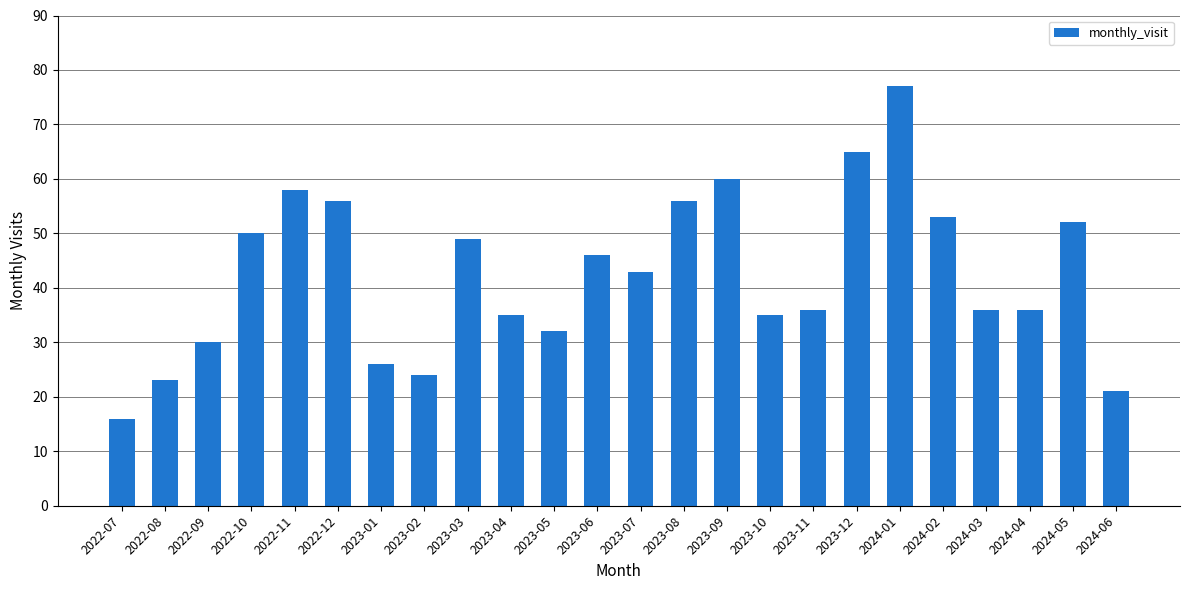

Approximately how many times larger is the value at 2023-03 compared to 2023-05?

1.5